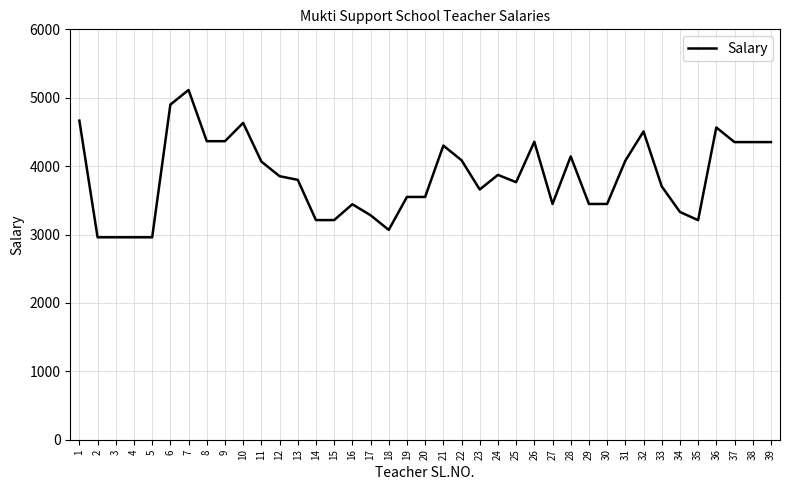

What is the greatest value displayed?

5113.5